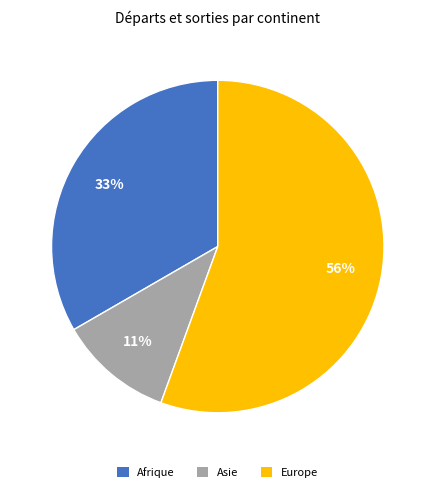

What is the smallest slice in the pie chart?

Asie